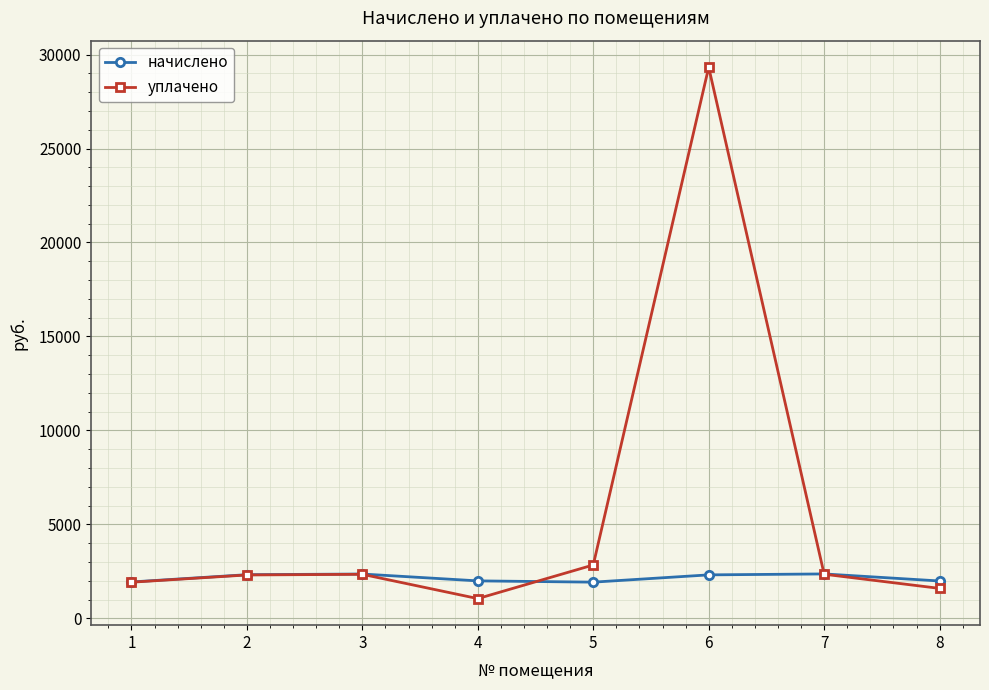

Which series has the largest total across all categories?

уплачено